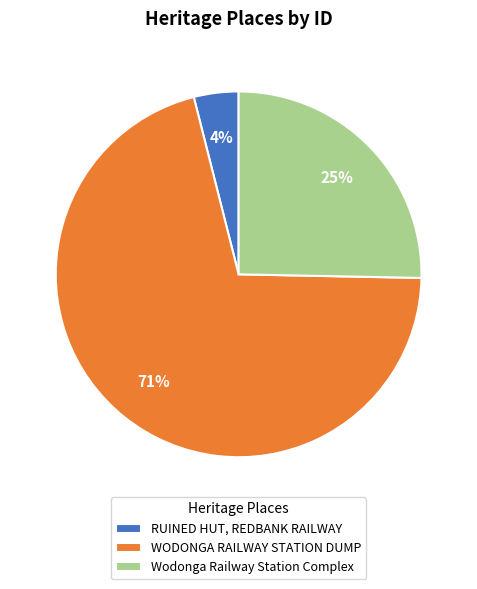

Between Wodonga Railway Station Complex and RUINED HUT, REDBANK RAILWAY, which is larger?

Wodonga Railway Station Complex